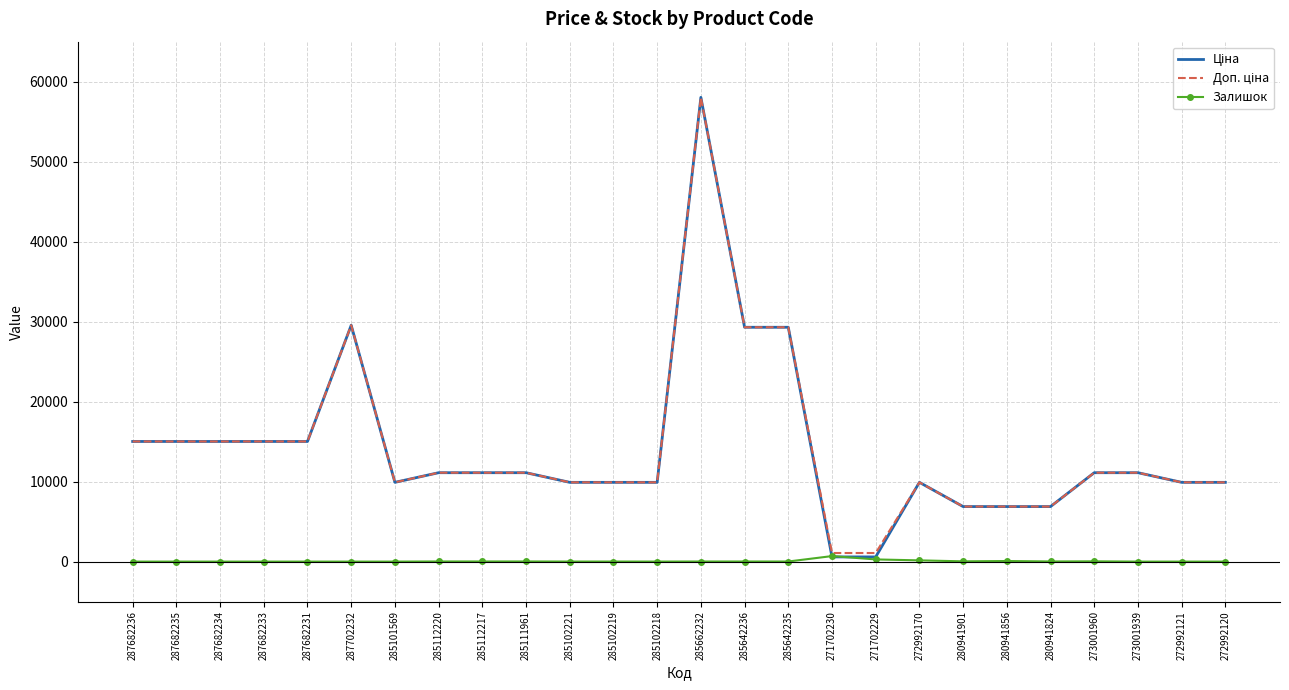

The Залишок series shows 17.0 at 285111961. True or false?

True